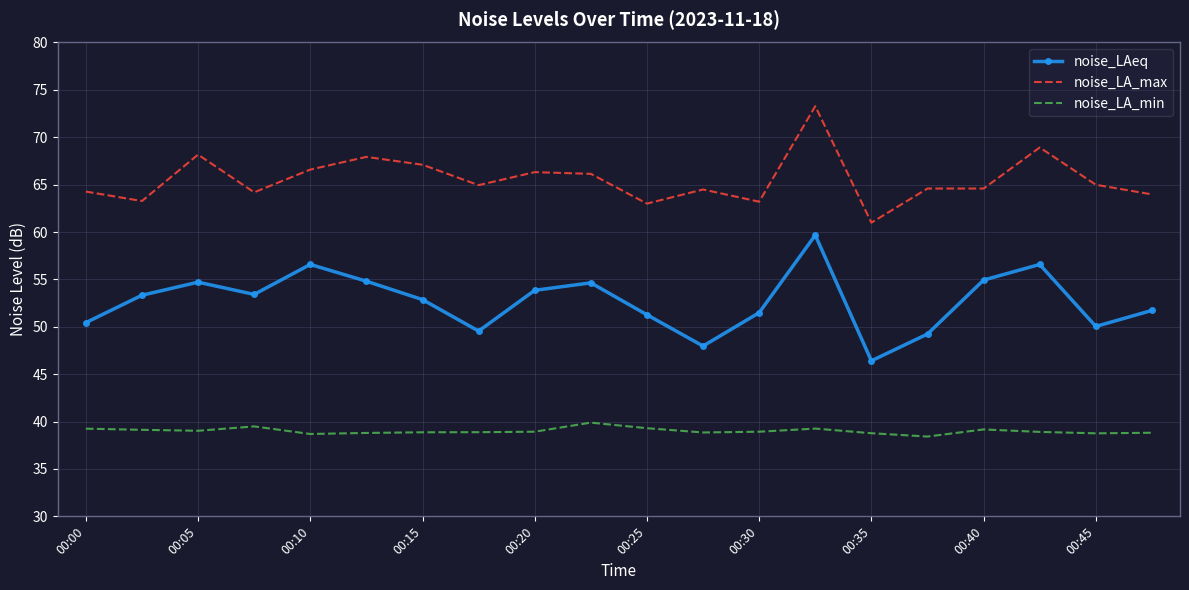

What are all the series names shown in the legend?

noise_LAeq, noise_LA_max, noise_LA_min